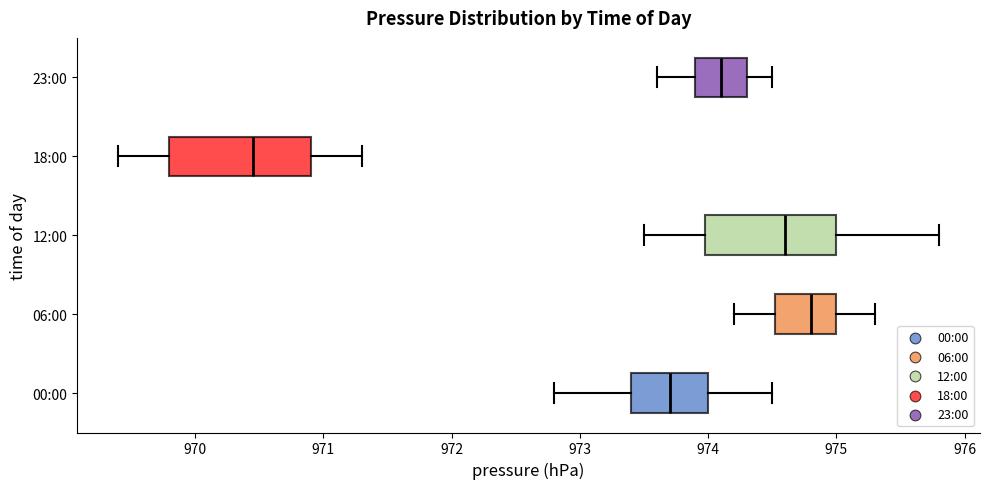

Where does the median line of the box for 18:00 sit on the x-axis? The values are not printed on the chart, so give them approximately, as read against the axis.

970.5